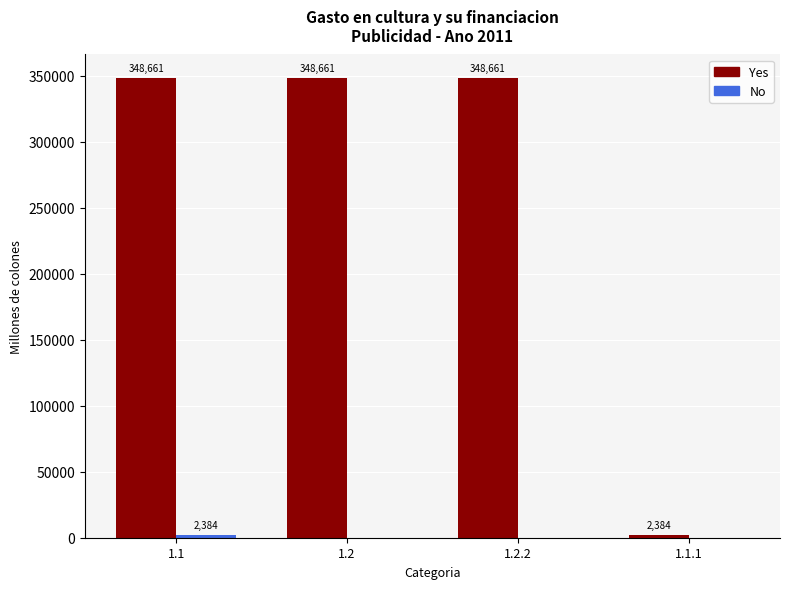

Which series has the largest total across all categories?

Yes